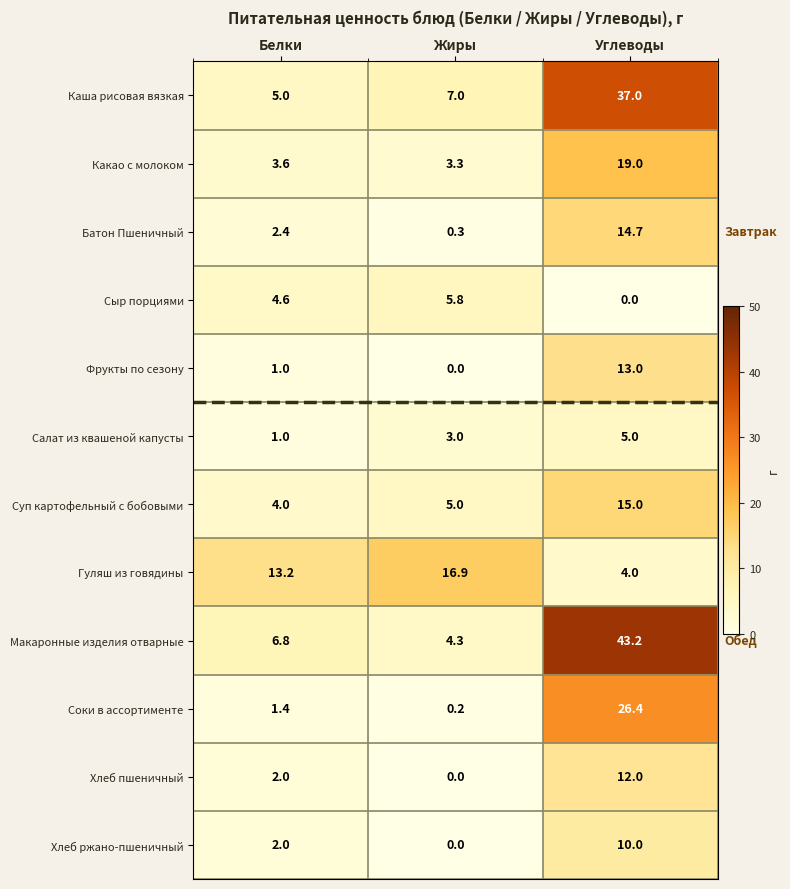

What is the difference between the highest and lowest values at Углеводы?

43.2